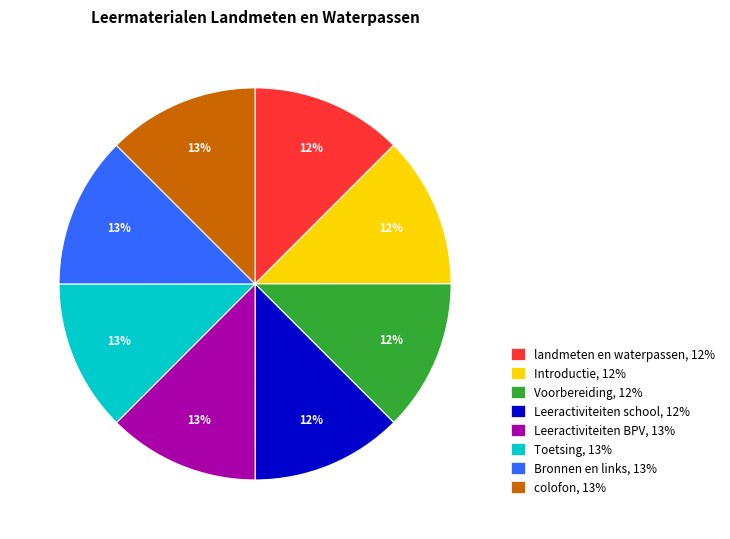

Count the number of slices in the pie.

8